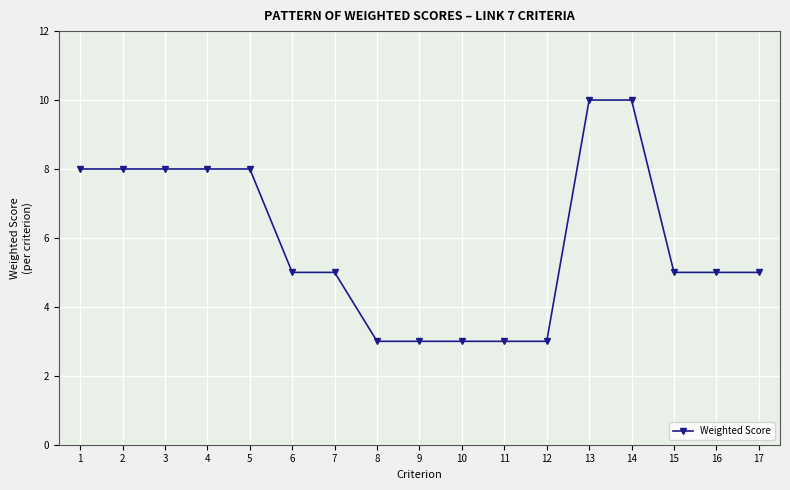

What is the sum of the values at 8 and 10?

6